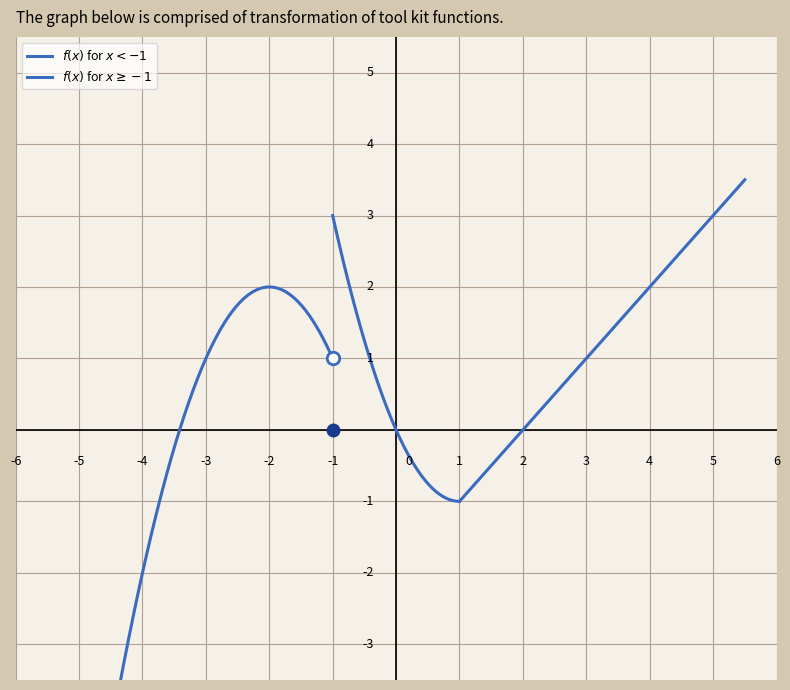

Is this an area chart (filled region under the line)?

No